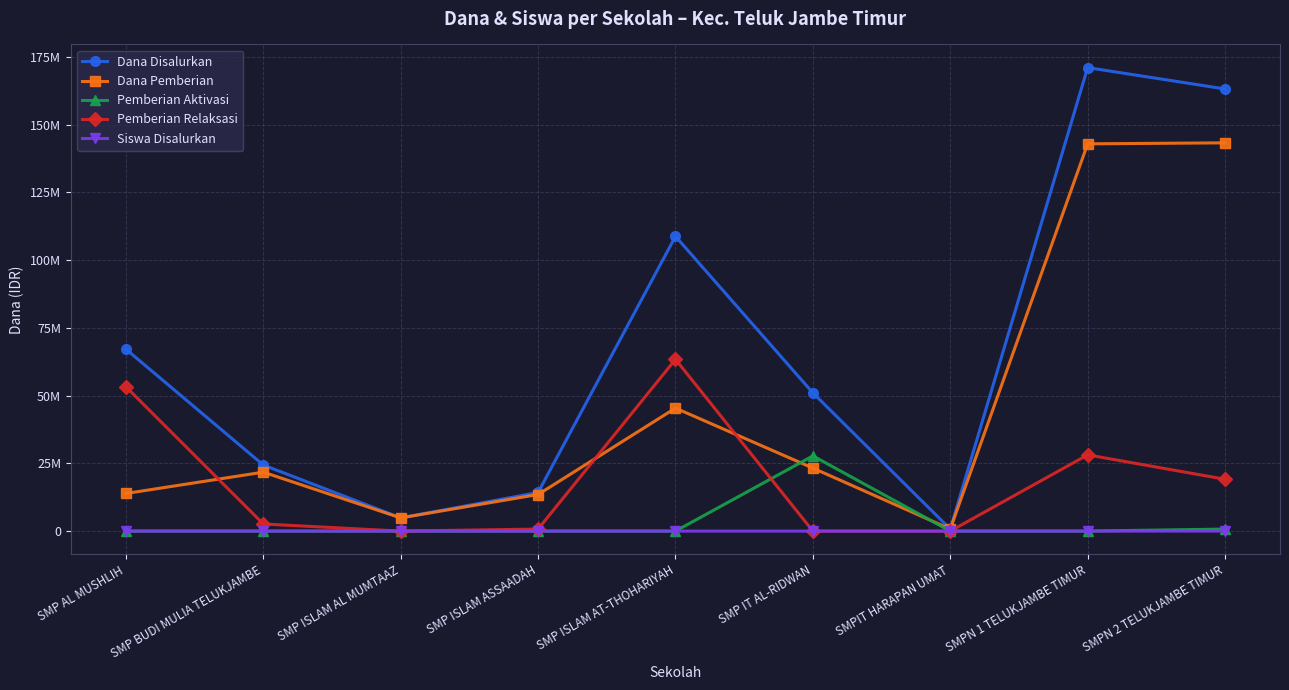

What is the difference between the Pemberian Relaksasi values at SMP ISLAM ASSAADAH and SMP IT AL-RIDWAN?

750000